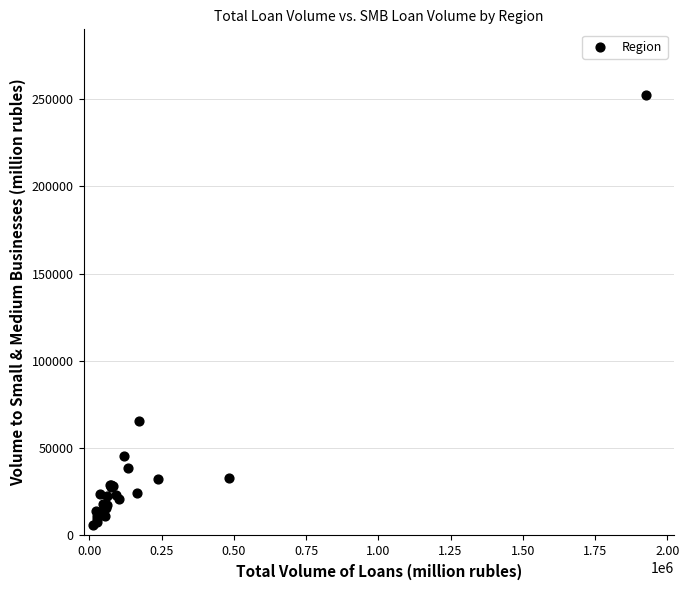

What Y value in the scatter plot is closest to 129064?

65848